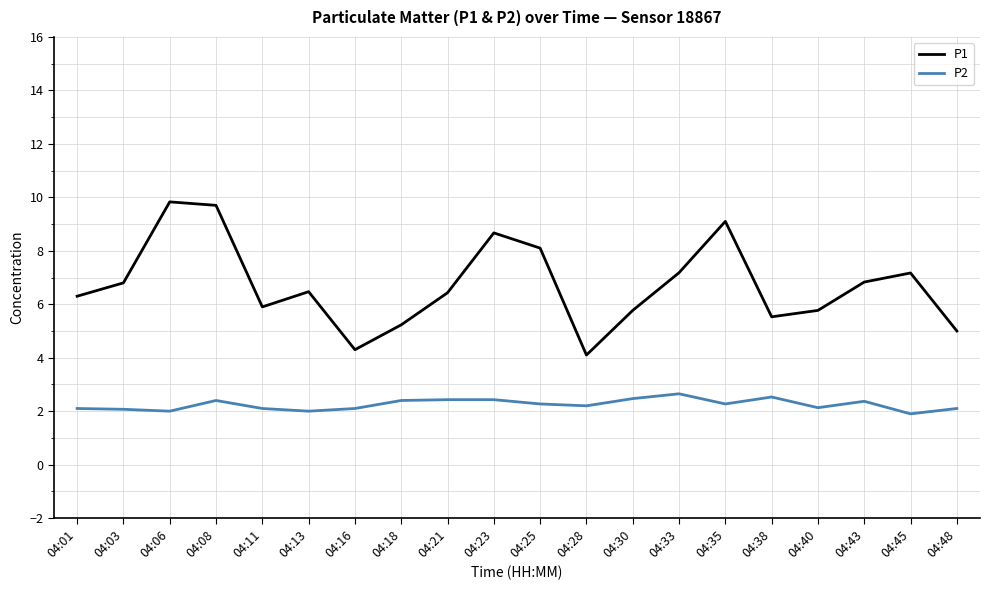

Is the value of P1 at 04:43 greater than the value of P2 at 04:16?

Yes